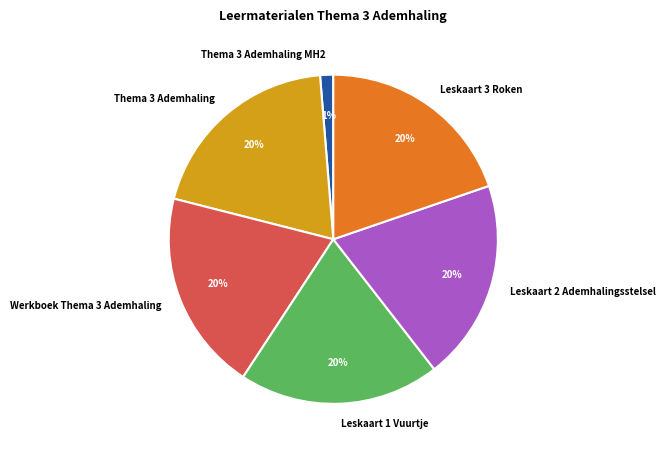

Is it true that Thema 3 Ademhaling MH2 is 1% of the pie?

True